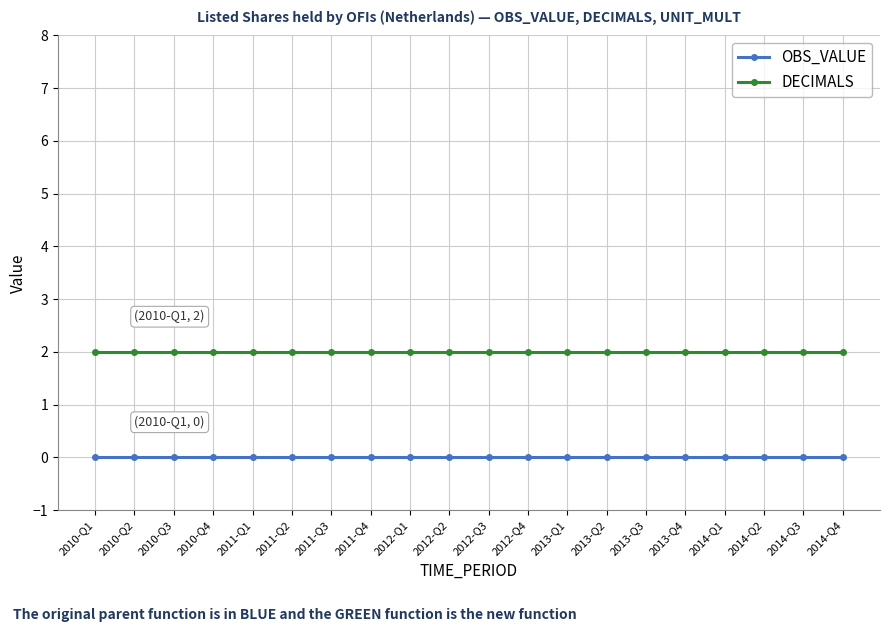

Reading left to right, what are all the values shown in this chart?

OBS_VALUE: 2010-Q1=0	2010-Q2=0	2010-Q3=0	2010-Q4=0	2011-Q1=0	2011-Q2=0	2011-Q3=0	2011-Q4=0	2012-Q1=0	2012-Q2=0	2012-Q3=0	2012-Q4=0	2013-Q1=0	2013-Q2=0	2013-Q3=0	2013-Q4=0	2014-Q1=0	2014-Q2=0	2014-Q3=0	2014-Q4=0
DECIMALS: 2010-Q1=2	2010-Q2=2	2010-Q3=2	2010-Q4=2	2011-Q1=2	2011-Q2=2	2011-Q3=2	2011-Q4=2	2012-Q1=2	2012-Q2=2	2012-Q3=2	2012-Q4=2	2013-Q1=2	2013-Q2=2	2013-Q3=2	2013-Q4=2	2014-Q1=2	2014-Q2=2	2014-Q3=2	2014-Q4=2